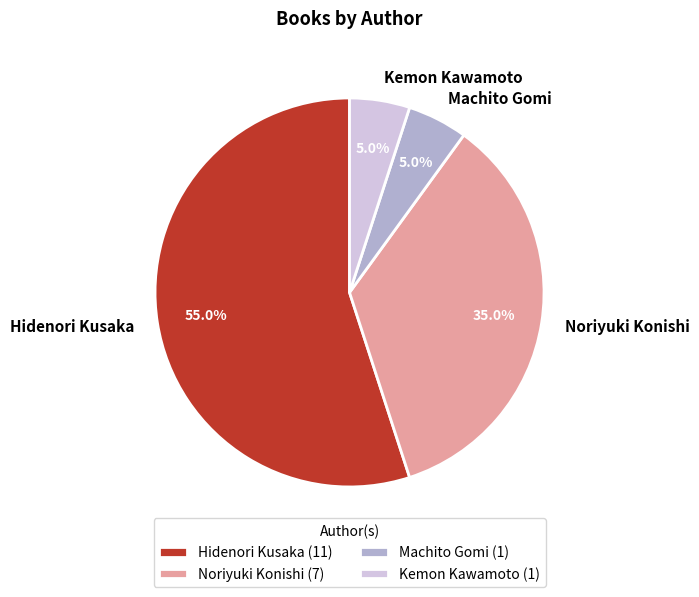

Which has a higher value, Machito Gomi or Hidenori Kusaka?

Hidenori Kusaka